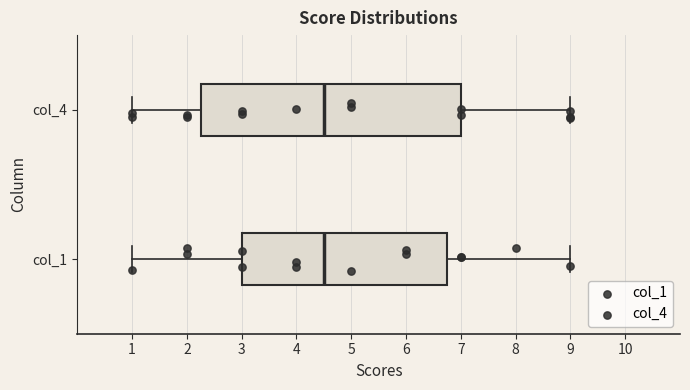

Reading bottom to top, transcribe this box plot: for each box, give where its median line is, the range the box spans, and where its two whiskers end, as read against the x-axis. The values are not printed on the chart, so give them approximately, as read against the axis.

col_1: median 4.5, box 3.0 to 6.8, whiskers 1.0 to 9.0
col_4: median 4.5, box 2.3 to 7.0, whiskers 1.0 to 9.0